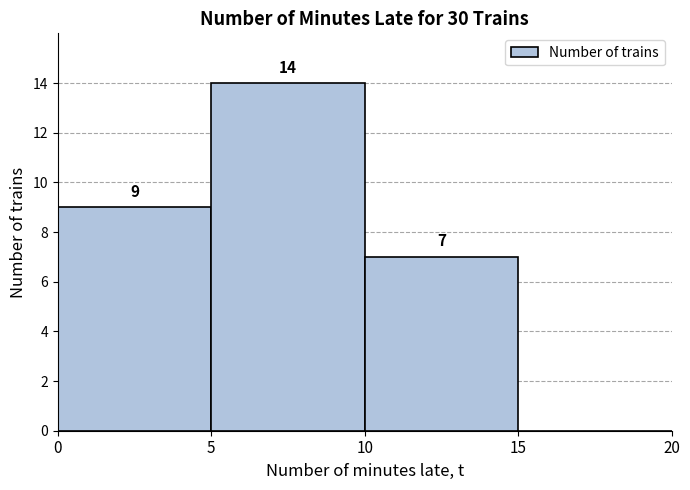

Over which range of the x-axis is the bar tallest?

5 to 10